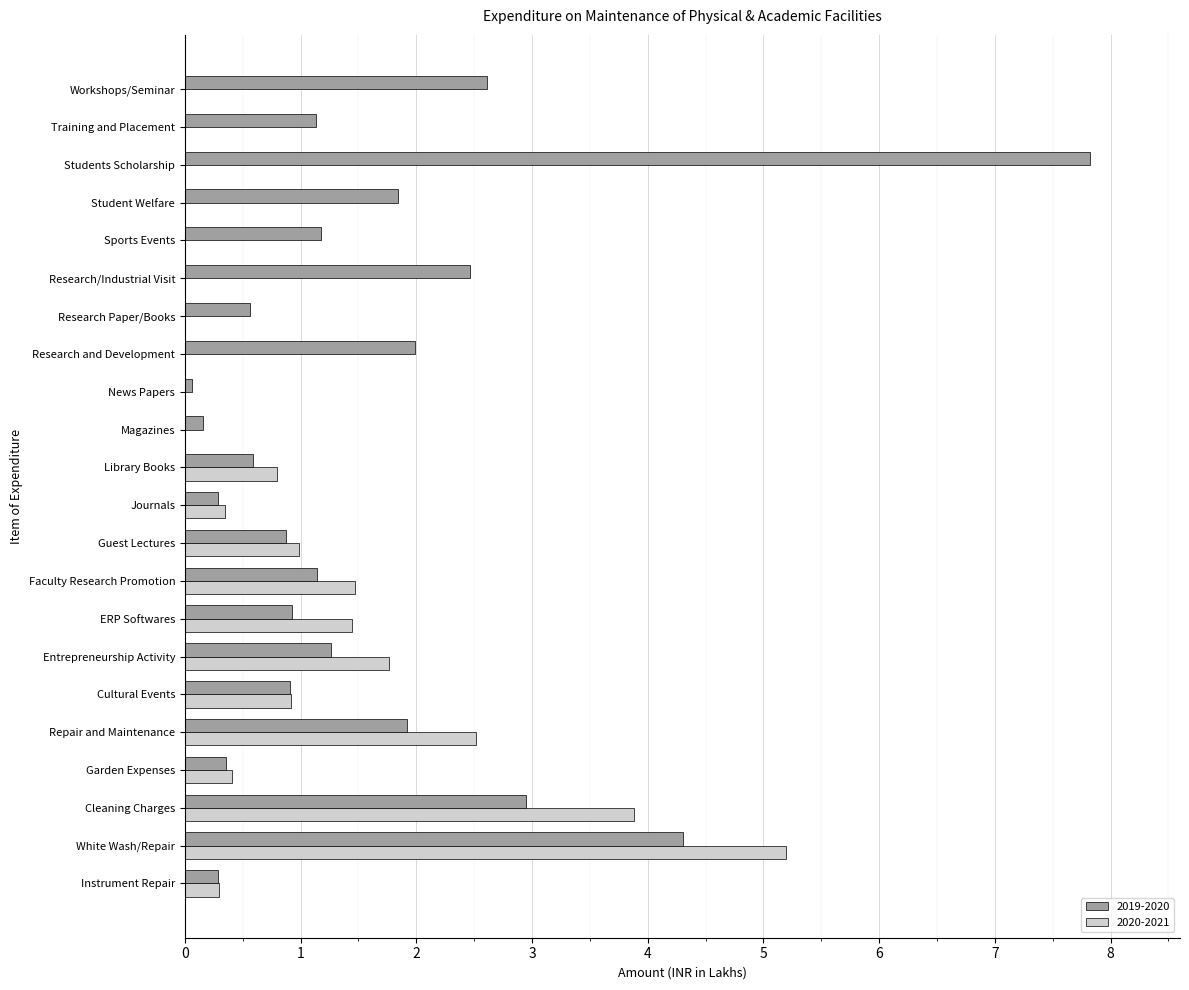

What is the sum of all 2020-2021 values?

20.0